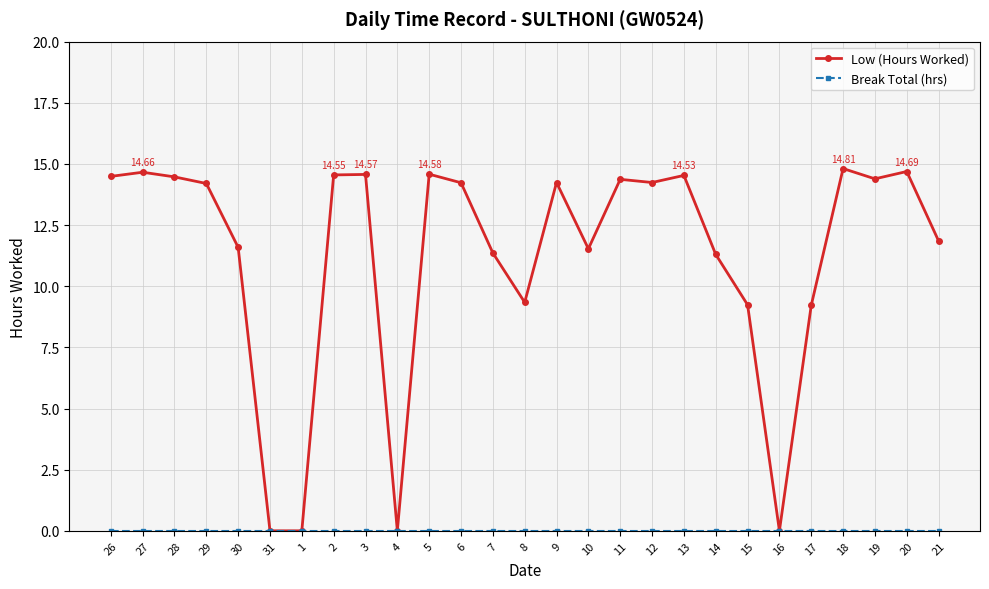

Which series has the largest total across all categories?

Low (Hours Worked)